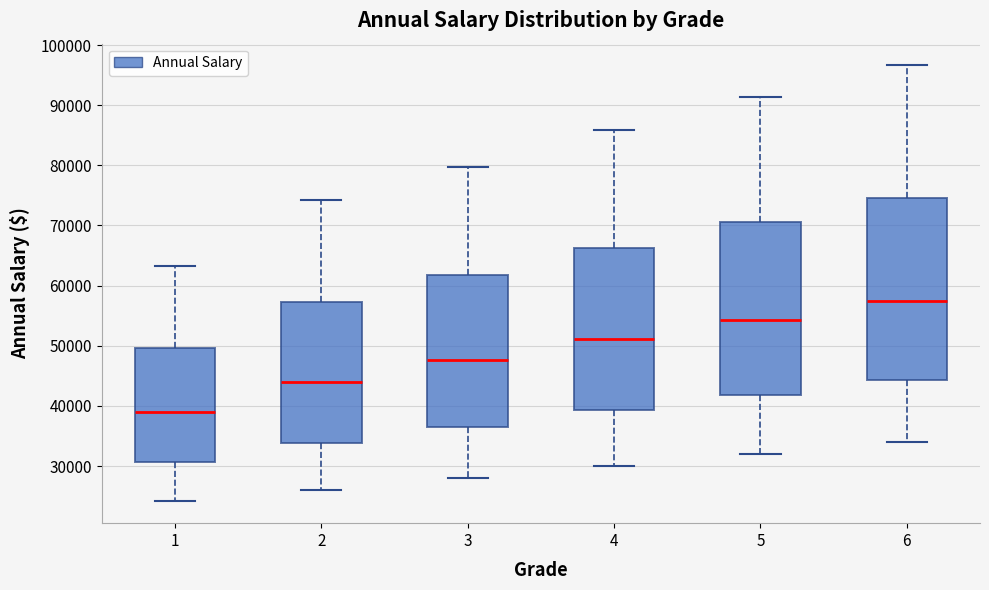

Reading left to right, transcribe this box plot: for each box, give where its median line is, the range the box spans, and where its two whiskers end, as read against the y-axis. The values are not printed on the chart, so give them approximately, as read against the axis.

1: median 39000, box 31000 to 50000, whiskers 24000 to 63000
2: median 44000, box 34000 to 57000, whiskers 26000 to 74000
3: median 48000, box 37000 to 62000, whiskers 28000 to 80000
4: median 51000, box 39000 to 66000, whiskers 30000 to 86000
5: median 54000, box 42000 to 71000, whiskers 32000 to 91000
6: median 57000, box 44000 to 75000, whiskers 34000 to 97000